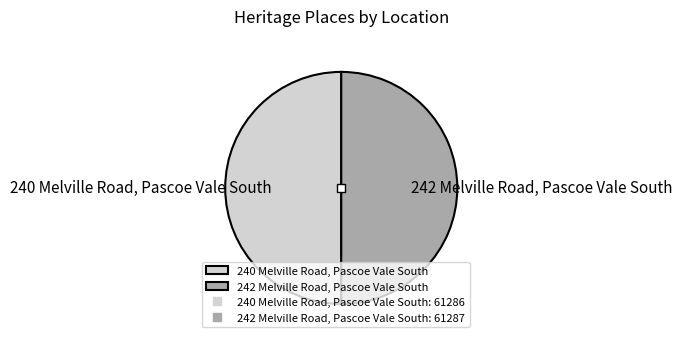

Approximately how many times larger is the value at 242 Melville Road, Pascoe Vale South compared to 240 Melville Road, Pascoe Vale South?

1.0